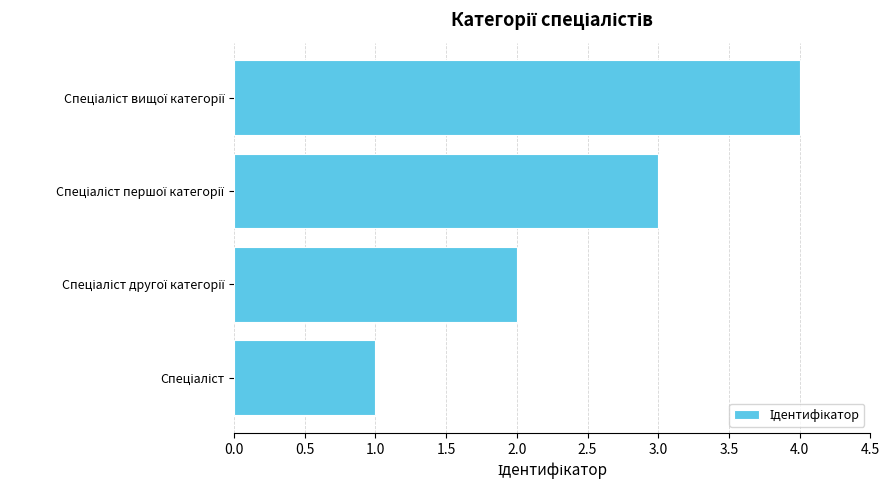

What is the difference between the maximum and minimum values?

3